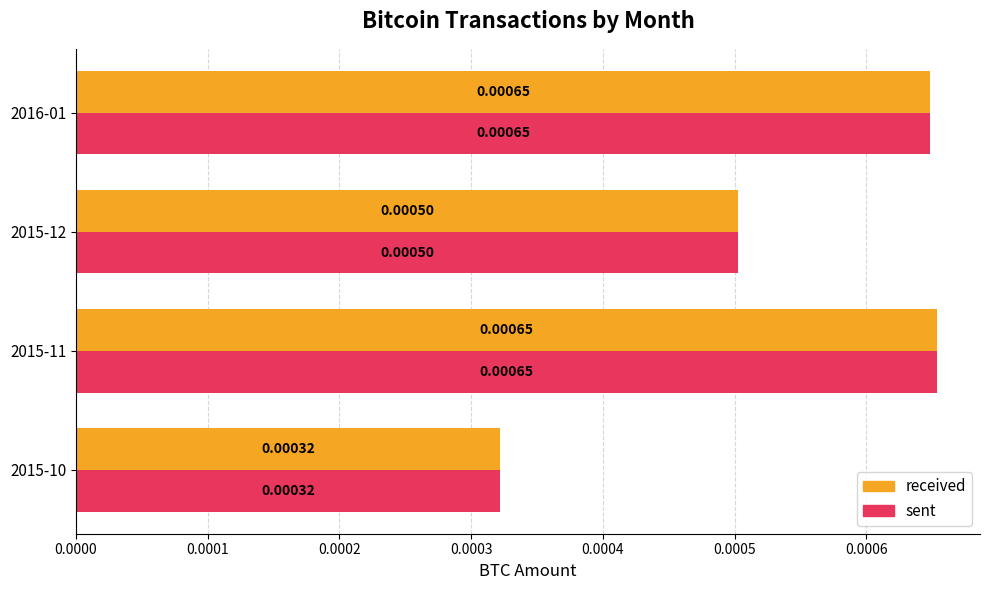

At how many categories does at least one series exceed 0?

4